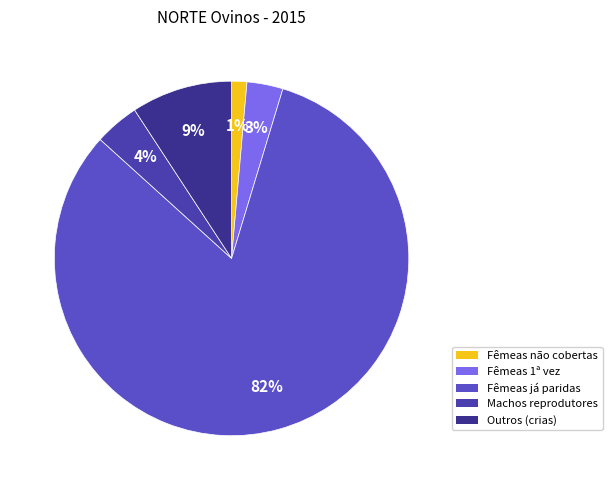

Count the number of slices in the pie.

5